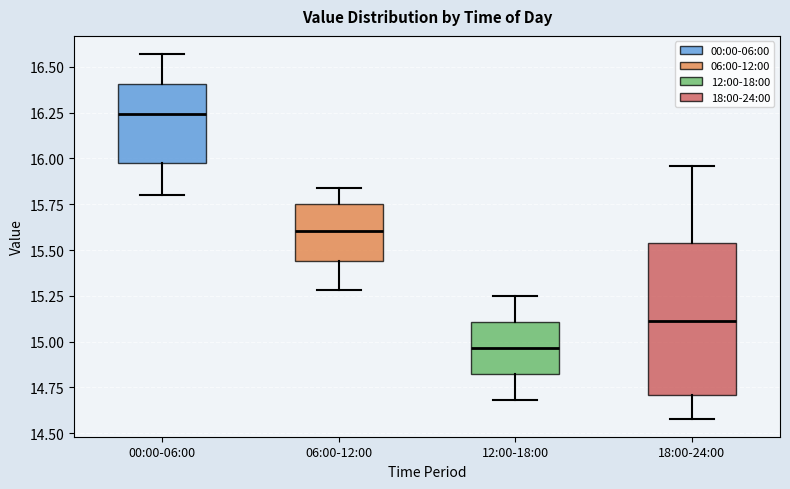

Reading left to right, transcribe this box plot: for each box, give where its median line is, the range the box spans, and where its two whiskers end, as read against the y-axis. The values are not printed on the chart, so give them approximately, as read against the axis.

00:00-06:00: median 16.25, box 16.00 to 16.40, whiskers 15.80 to 16.55
06:00-12:00: median 15.60, box 15.45 to 15.75, whiskers 15.30 to 15.85
12:00-18:00: median 14.95, box 14.80 to 15.10, whiskers 14.70 to 15.25
18:00-24:00: median 15.10, box 14.70 to 15.55, whiskers 14.60 to 15.95